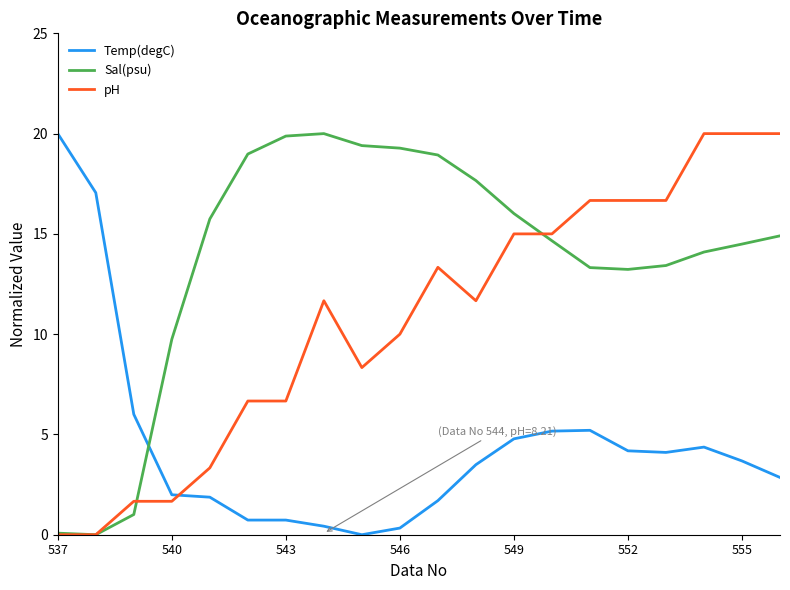

True or false: pH and Sal(psu) intersect in this chart.

True